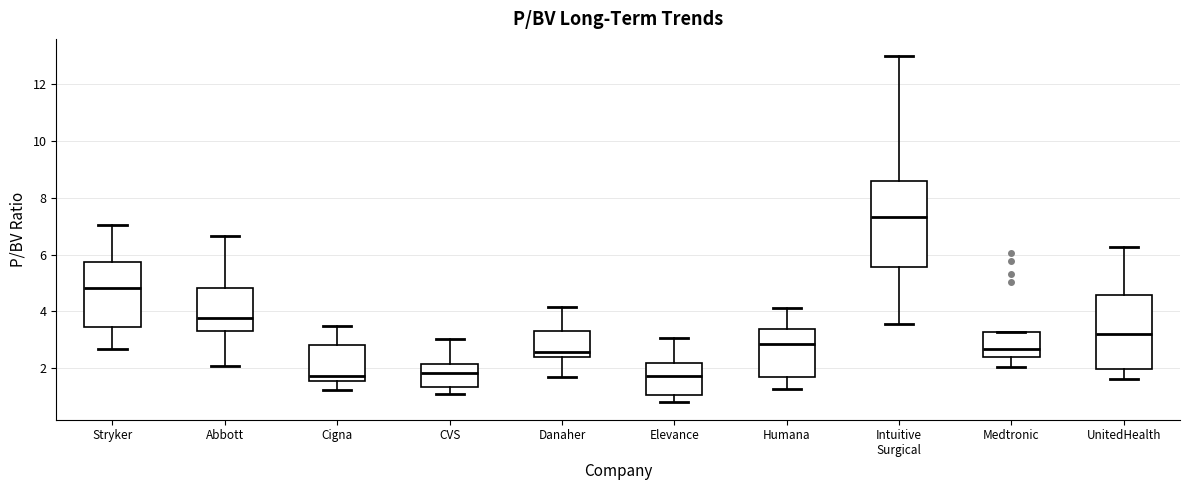

Comparing the boxes themselves (not the whiskers), which one is the tallest?

Intuitive Surgical